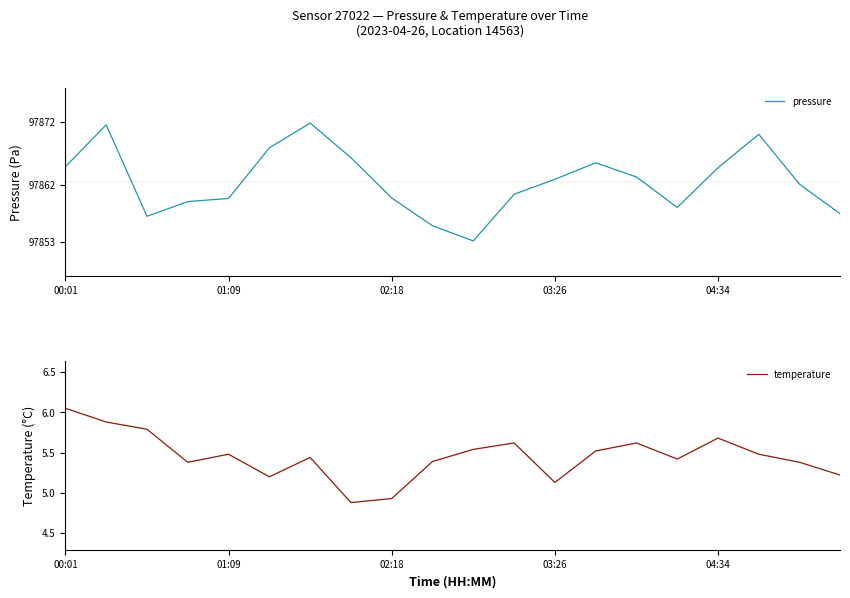

In pressure, how many points are lower than both neighbors (excluding endpoints)?

3